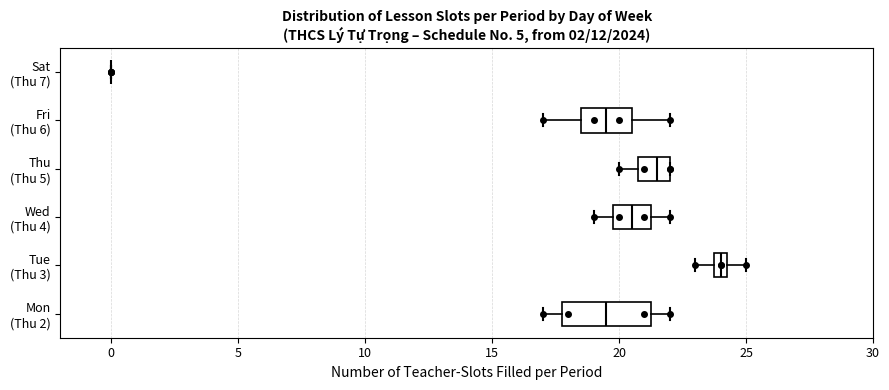

Comparing the boxes themselves (not the whiskers), which one is the widest?

Mon (Thu 2)